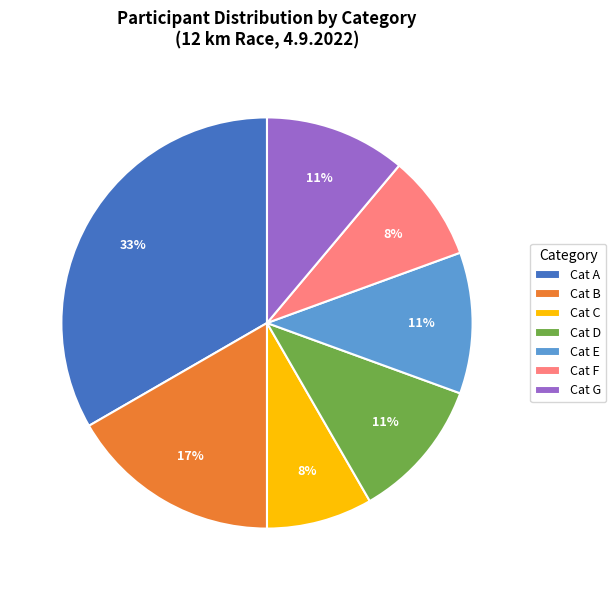

Does Cat F account for over 50% of the chart?

No